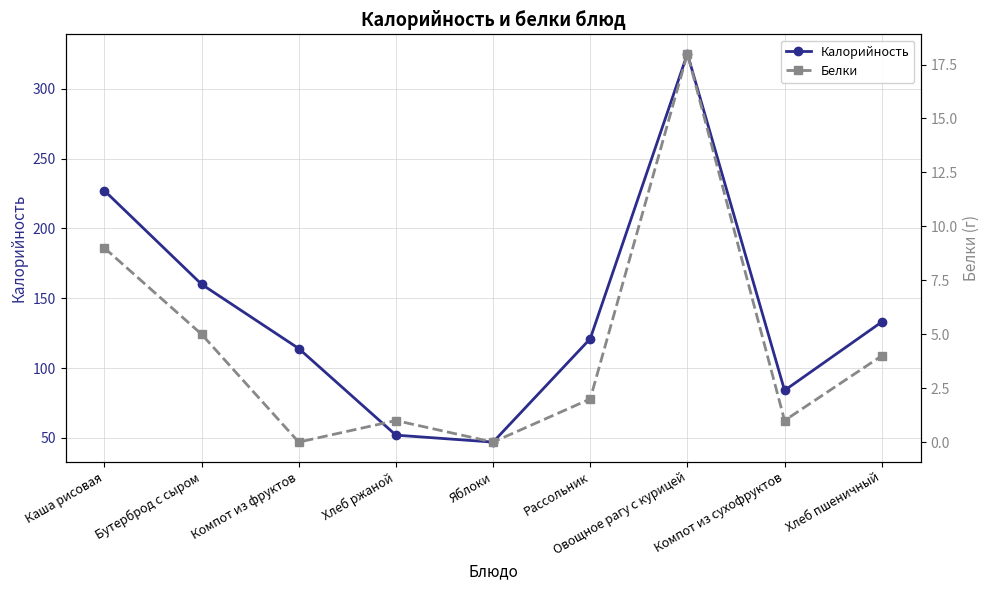

Which series has the largest total across all categories?

Калорийность